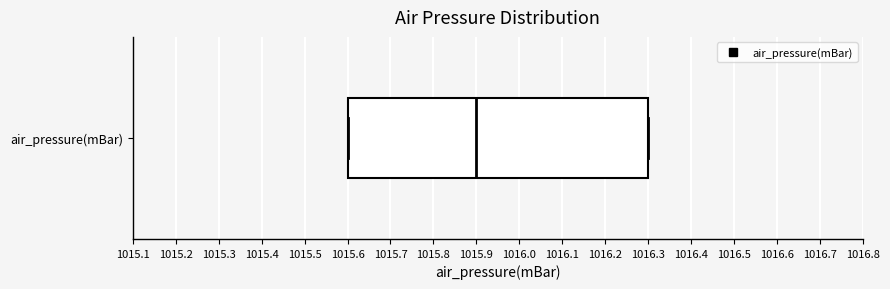

Transcribe this box plot: give where the median line is, the range the box spans, and where the two whiskers end, as read against the x-axis. The values are not printed on the chart, so give them approximately, as read against the axis.

median 1015.9, box 1015.6 to 1016.3, whiskers 1015.6 to 1016.3